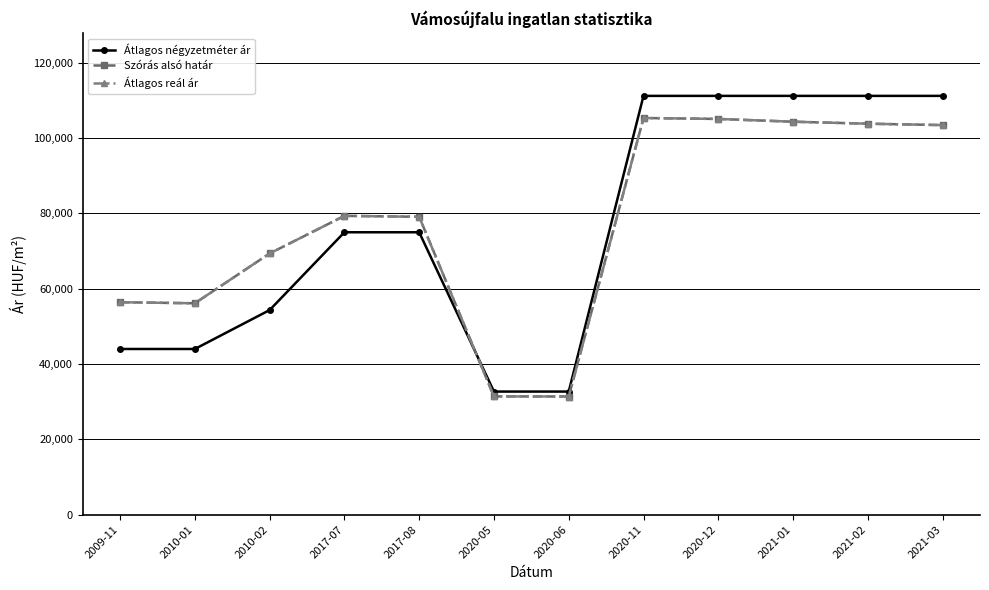

What is the lowest value of the Szórás alsó határ series?

31380